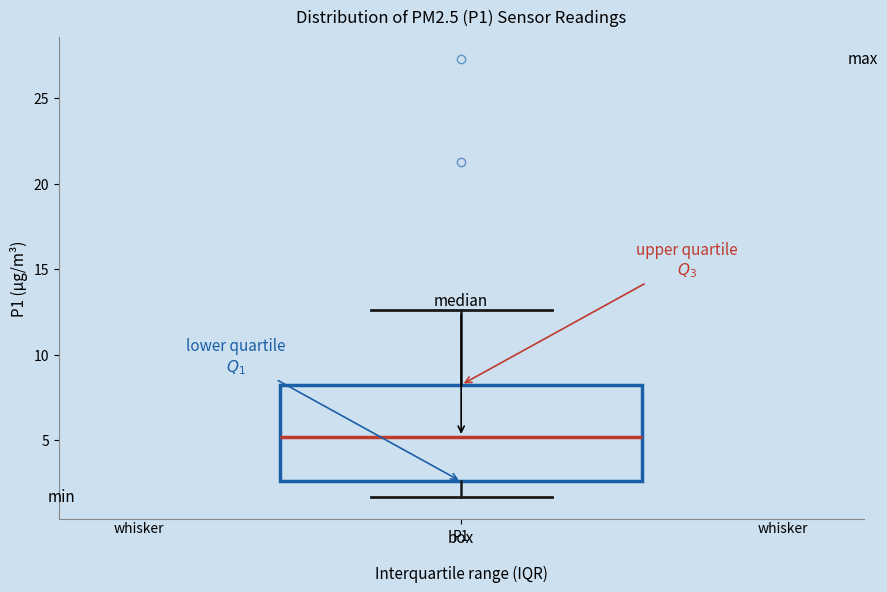

Where is the upper edge of the box for P1 on the y-axis? The values are not printed on the chart, so give them approximately, as read against the axis.

8.5